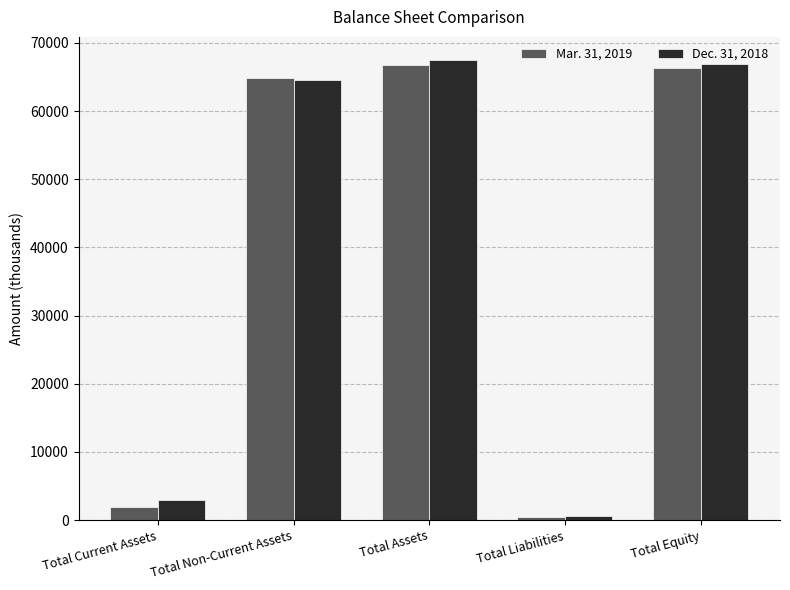

What is the average value of the Dec. 31, 2018 series?

40500